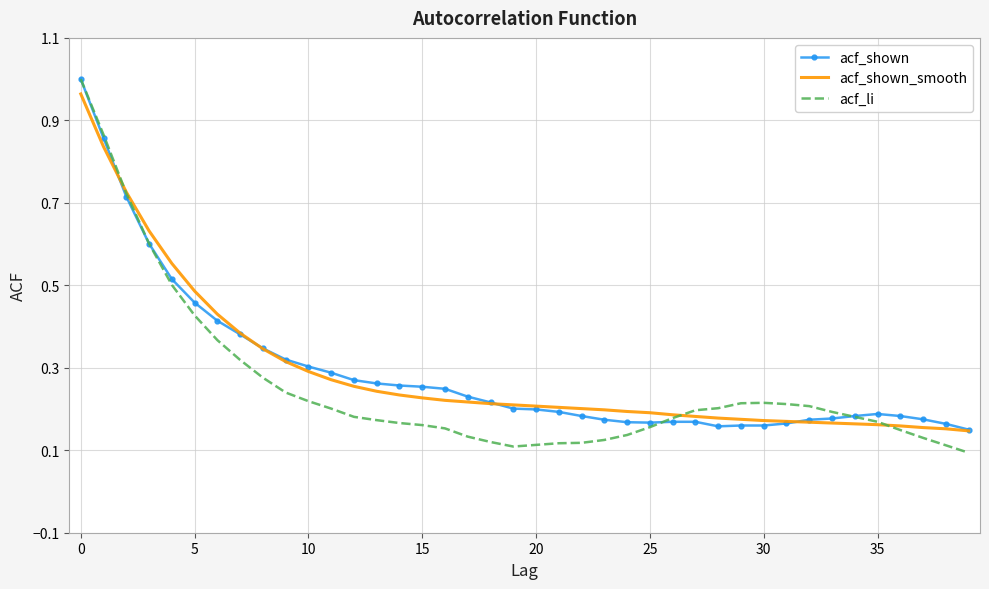

Which series has the largest range (max minus min)?

acf_li